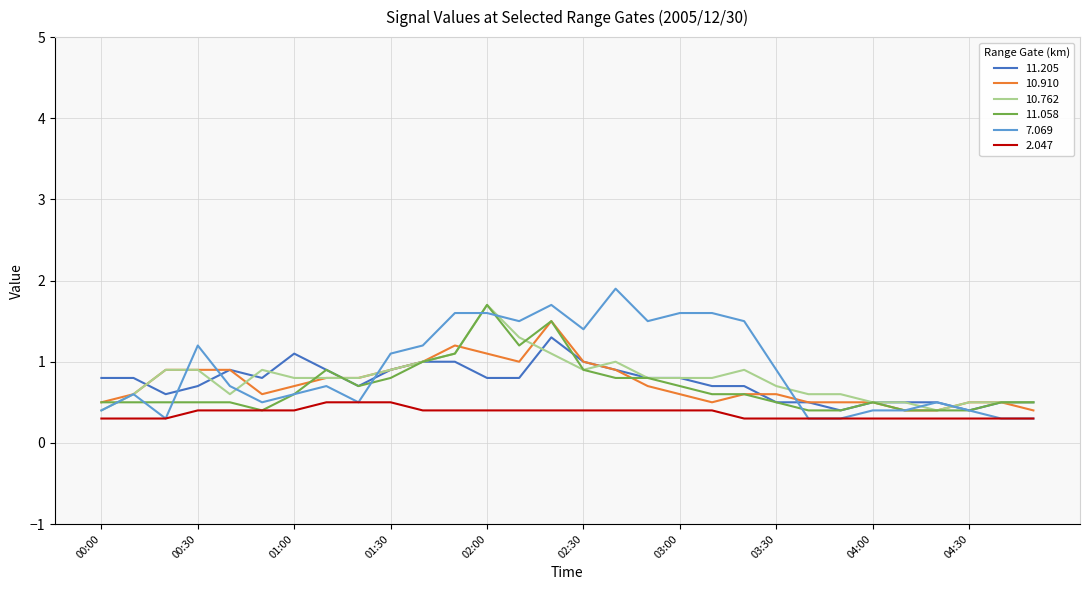

True or false: 11.058 and 7.069 intersect in this chart.

True